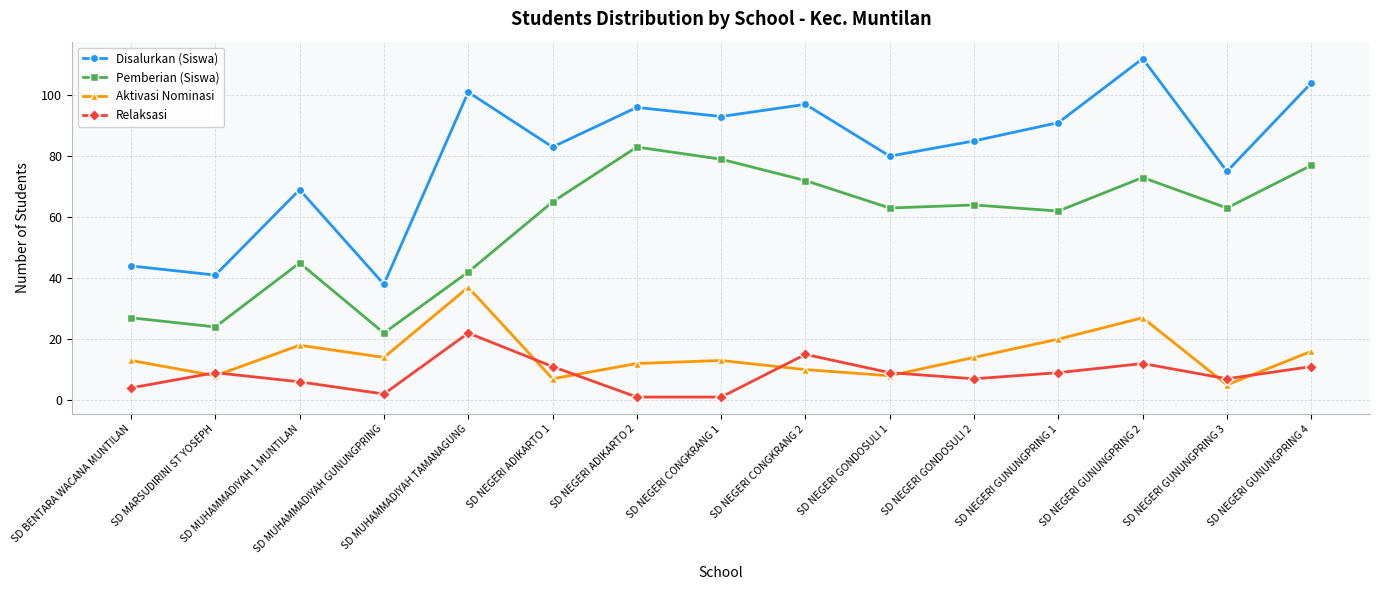

What position from the right is SD NEGERI GUNUNGPRING 3?

2